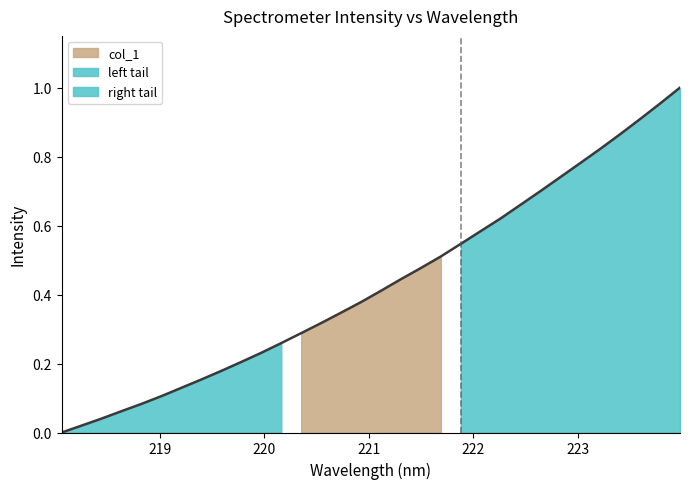

Which has a higher value, 220.7354 or 223.9802?

223.9802